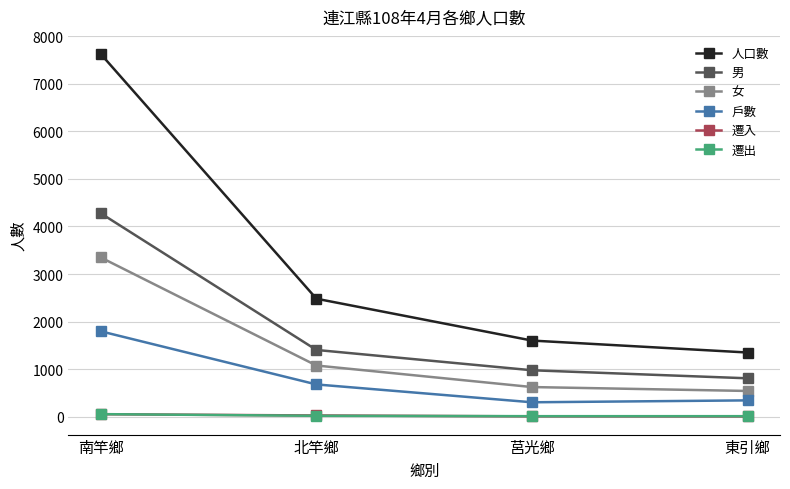

What is the greatest value displayed?

7624